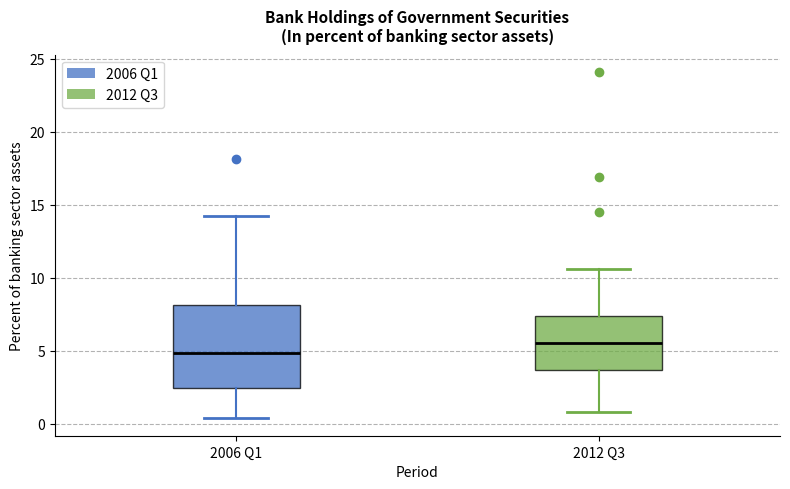

Which box's median line is the highest?

2012 Q3